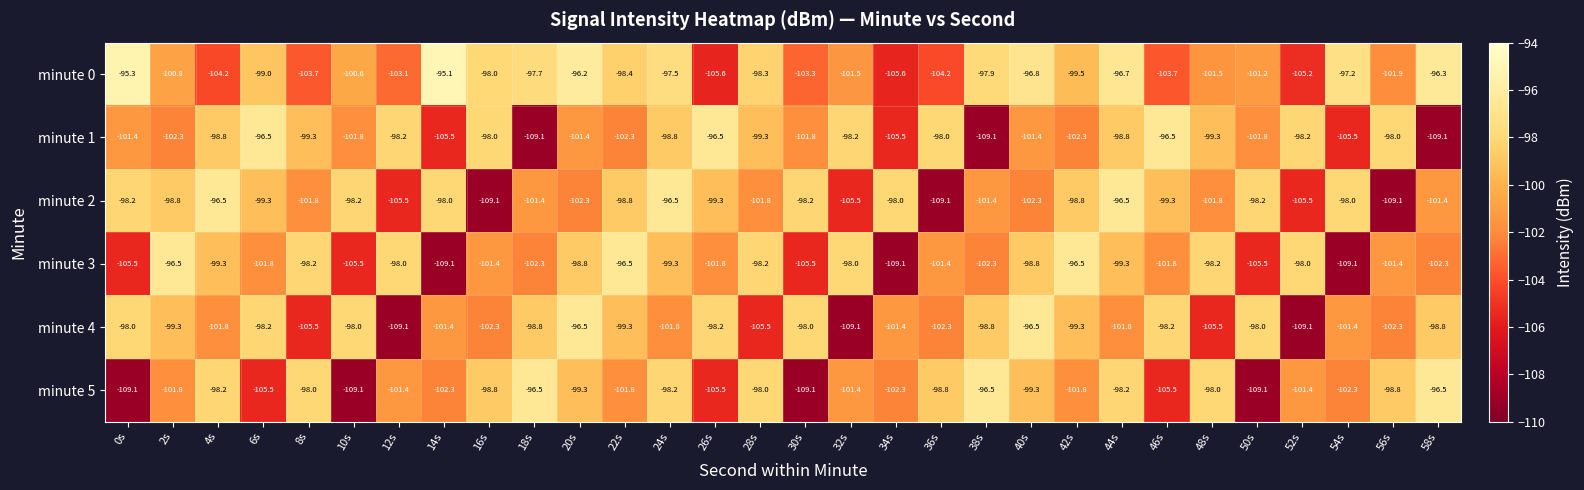

What is the total value across all series at 42s?

-598.2